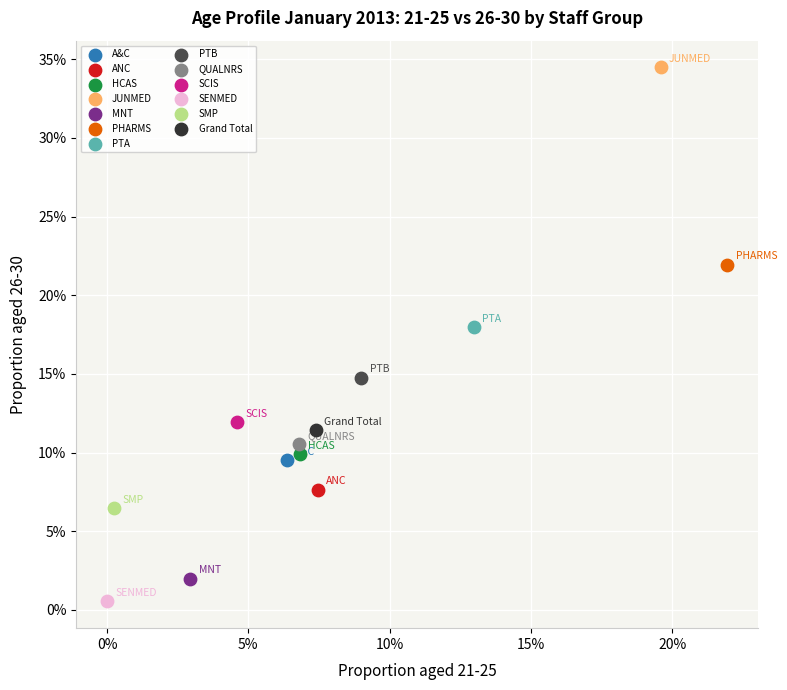

What are all the series names shown in the legend?

A&C, ANC, HCAS, JUNMED, MNT, PHARMS, PTA, PTB, QUALNRS, SCIS, SENMED, SMP, Grand Total